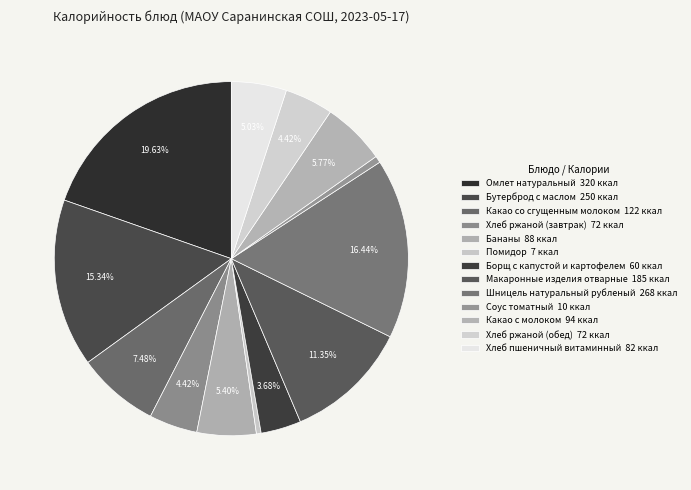

How many segments does this pie chart have?

13